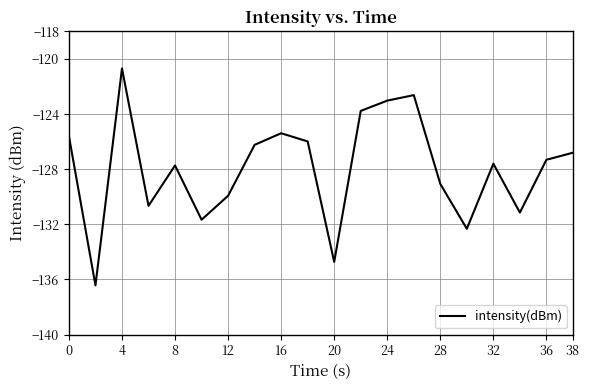

What is the greatest value displayed?

-120.7